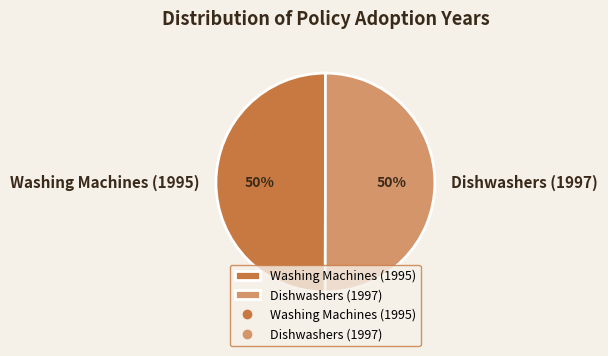

To the nearest percent, what percentage of the pie is Washing Machines (1995)?

50%